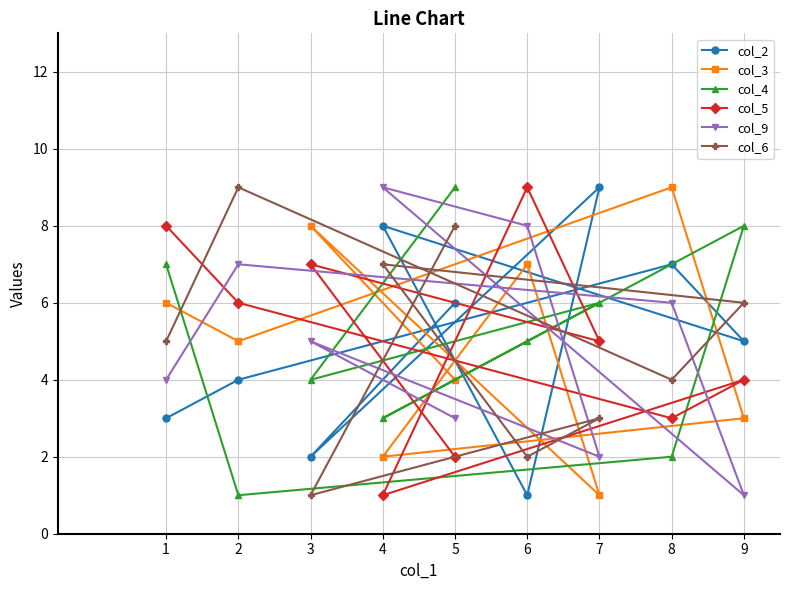

How many times do col_9 and col_6 cross each other?

6